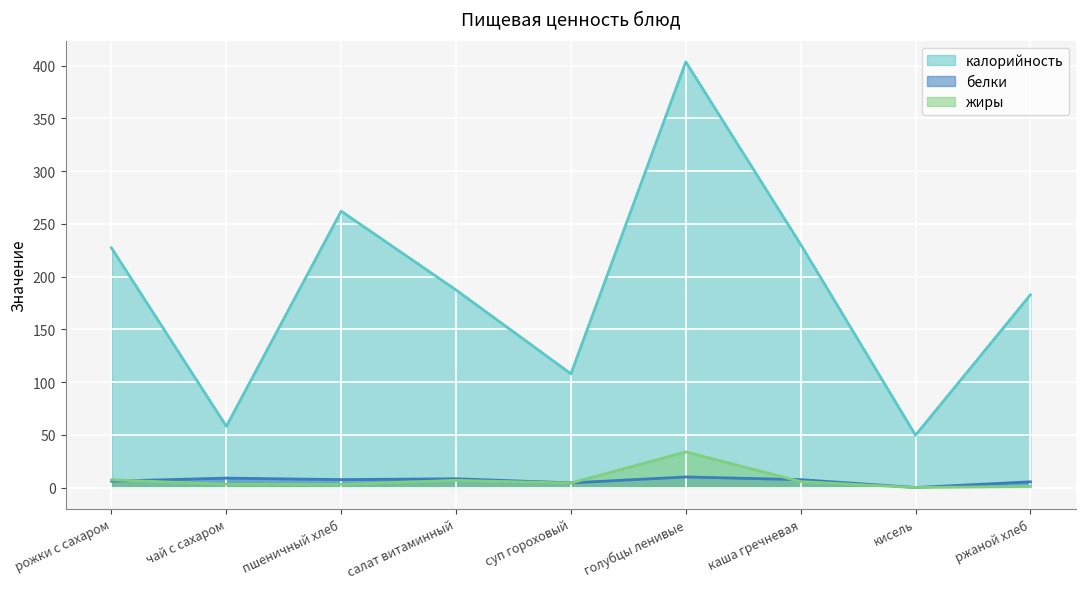

Is it true that жиры equals 6.8 at салат витаминный?

True